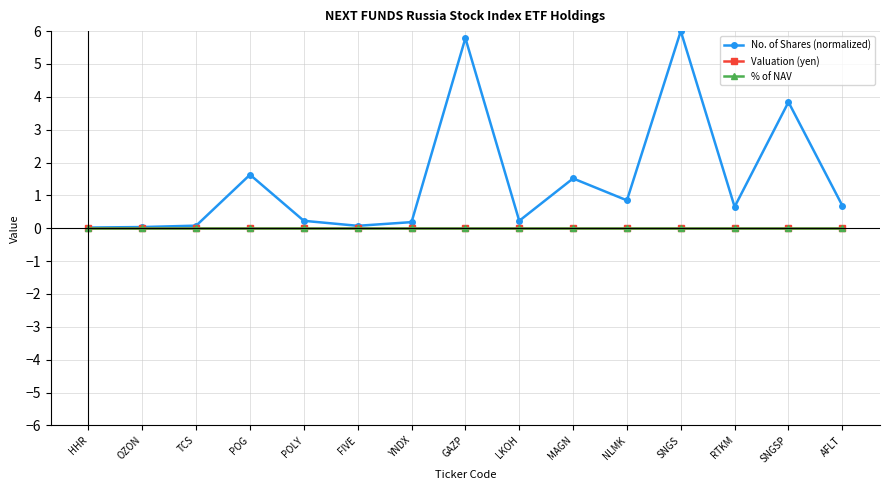

True or false: No. of Shares (normalized) and % of NAV cross at least once.

False